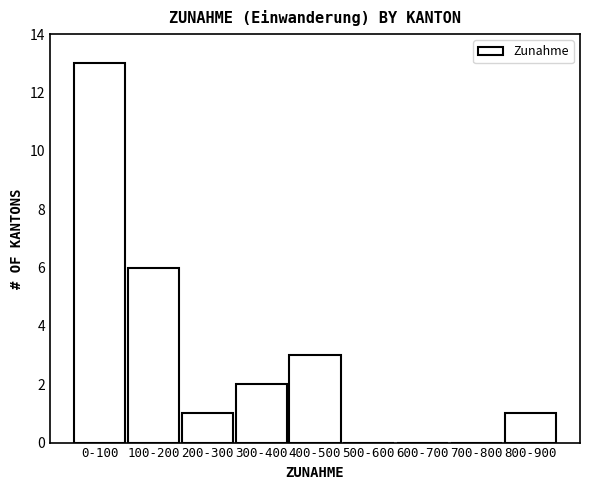

Reading left to right, extract all data points from this chart.

0-100=13	100-200=6	200-300=1	300-400=2	400-500=3	500-600=0	600-700=0	700-800=0	800-900=1